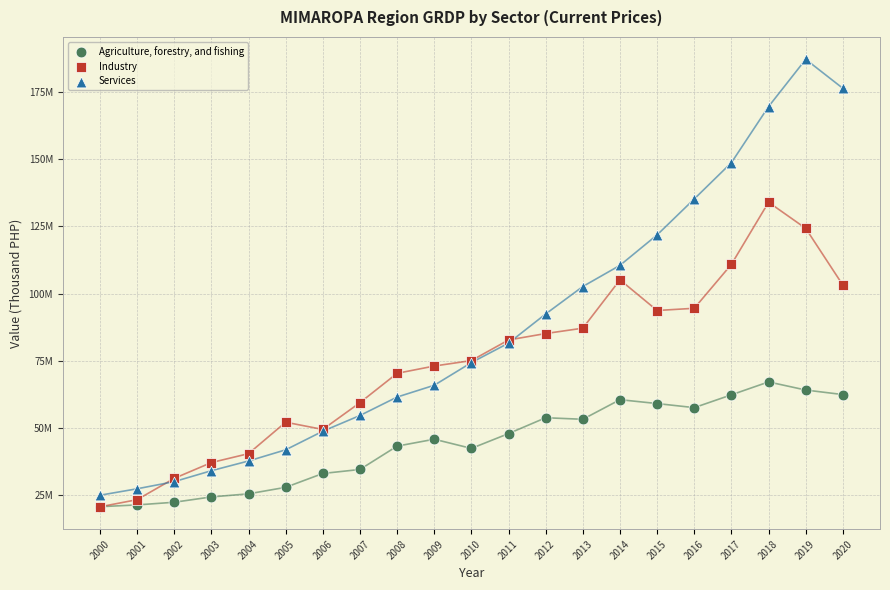

What are all the series names shown in the legend?

Agriculture, forestry, and fishing, Industry, Services